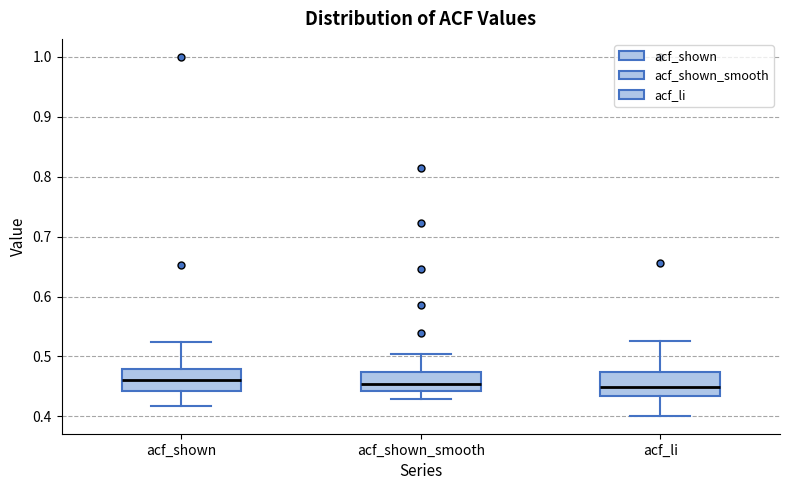

Reading left to right, transcribe this box plot: for each box, give where its median line is, the range the box spans, and where its two whiskers end, as read against the y-axis. The values are not printed on the chart, so give them approximately, as read against the axis.

acf_shown: median 0.46, box 0.44 to 0.48, whiskers 0.42 to 0.52
acf_shown_smooth: median 0.45, box 0.44 to 0.47, whiskers 0.43 to 0.50
acf_li: median 0.45, box 0.43 to 0.47, whiskers 0.40 to 0.53